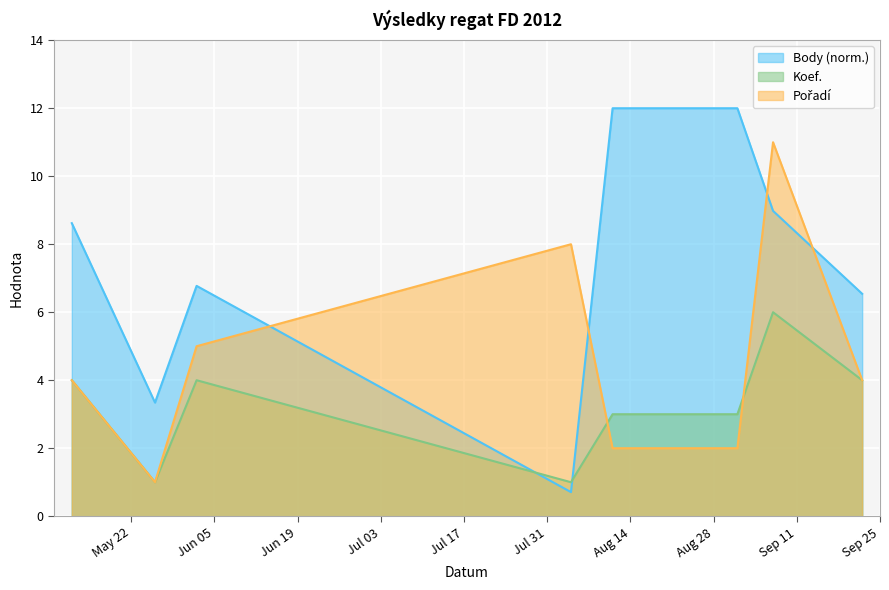

What is the average value of the Pořadí series?

4.6